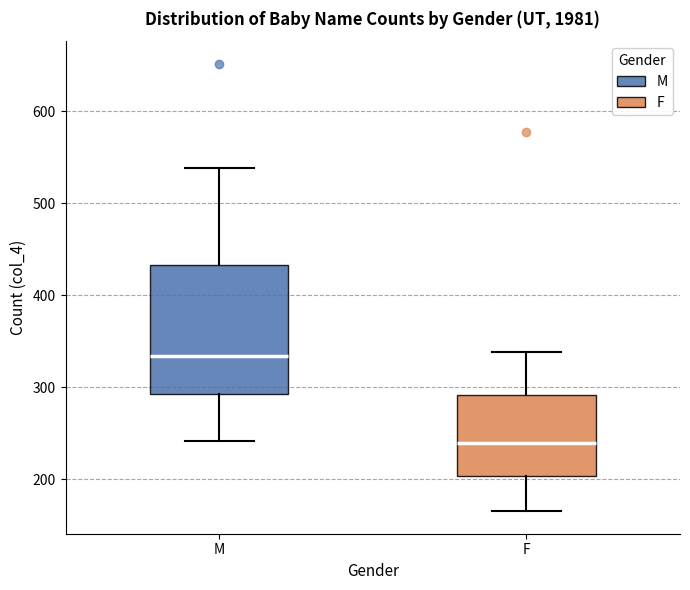

Reading left to right, read every box against the y-axis: the position of its median line, the range the box covers, and the ends of its whiskers. The values are not printed on the chart, so give them approximately, as read against the axis.

M: median 330, box 290 to 430, whiskers 240 to 540
F: median 240, box 200 to 290, whiskers 170 to 340